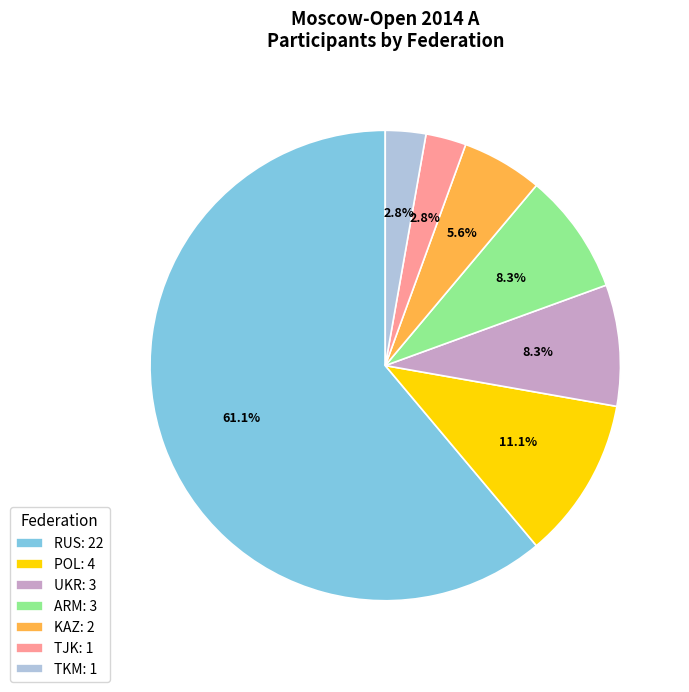

To the nearest percent, what is the combined percentage of RUS and UKR?

69%